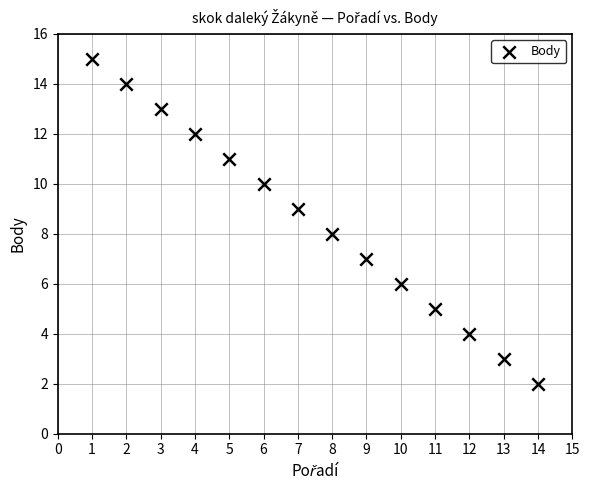

What is the range of Y values (max minus min)?

13